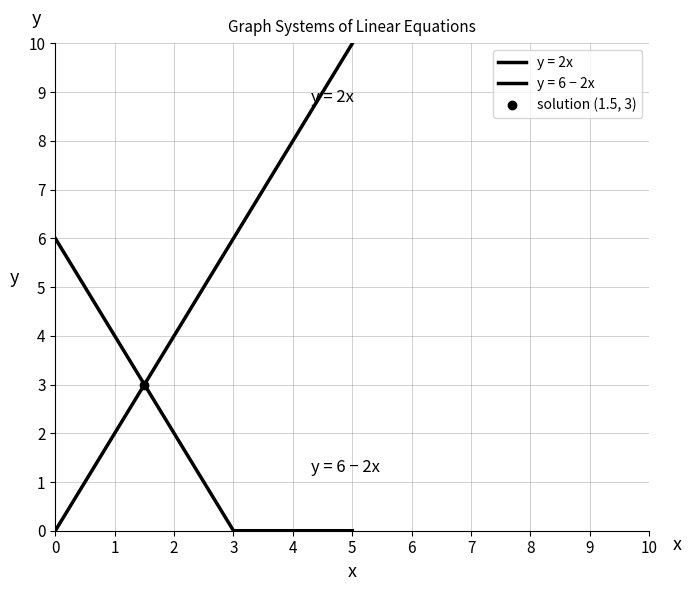

Rank the series at 0 from highest to lowest value.

y = 6 - 2x, y = 2x